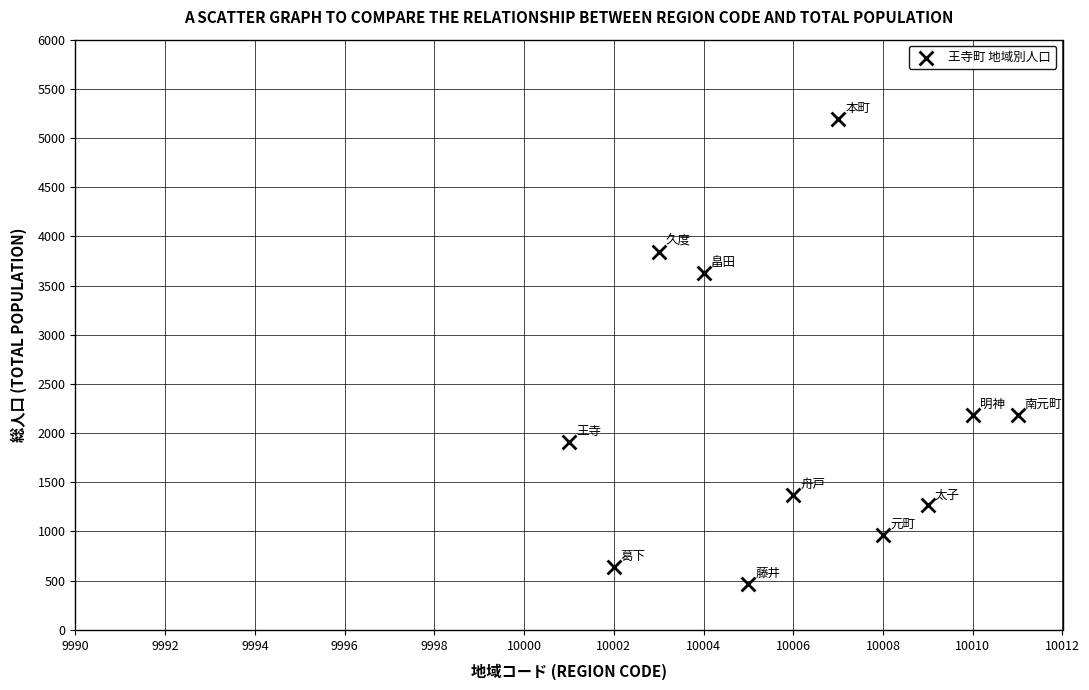

What is the range of X values (max minus min)?

10